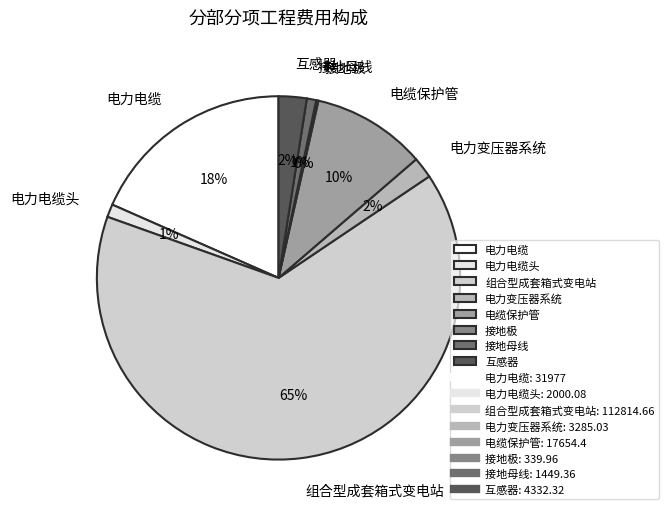

Do 电缆保护管 and 接地母线 together represent more than half of the pie?

No